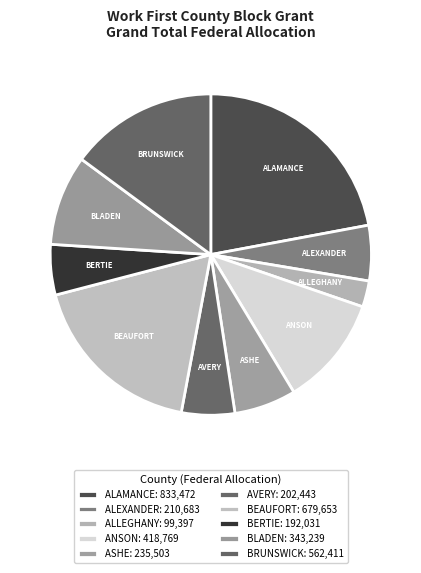

Is it true that BRUNSWICK is 15% of the pie?

True